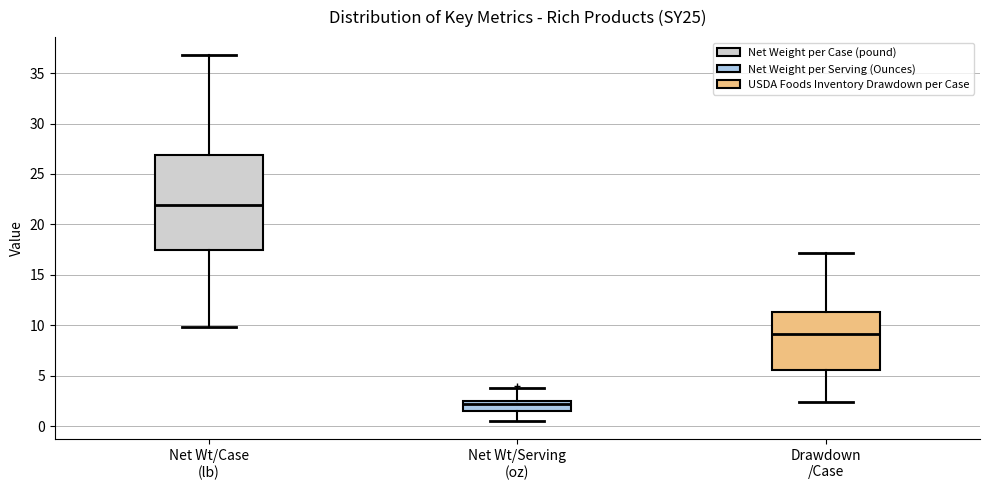

Where does the lower whisker of the box for Net Wt/Case (lb) end on the y-axis? The values are not printed on the chart, so give them approximately, as read against the axis.

10.0